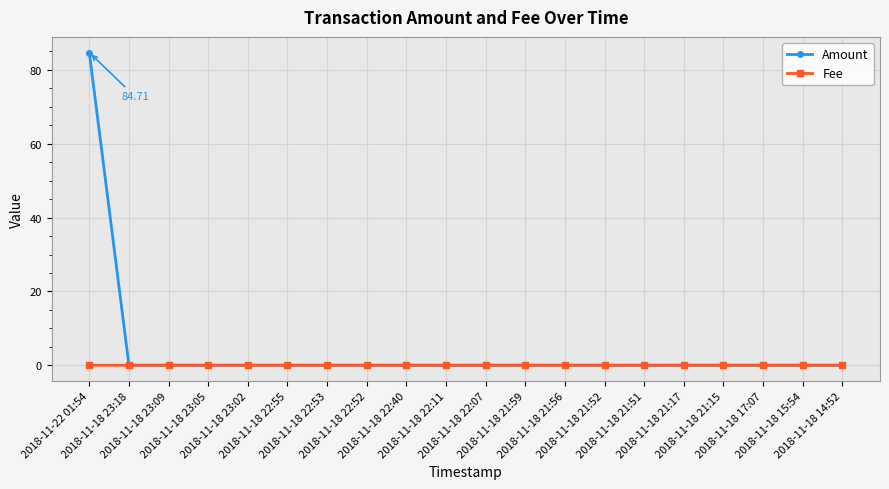

List the series in order of their peak value, highest first.

Amount, Fee